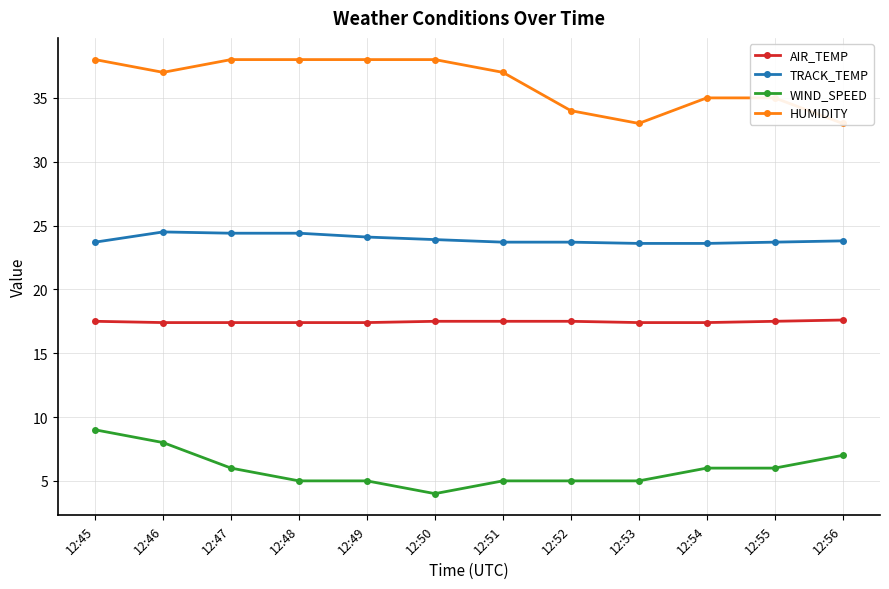

What is the total value across all series at 12:55?

82.2